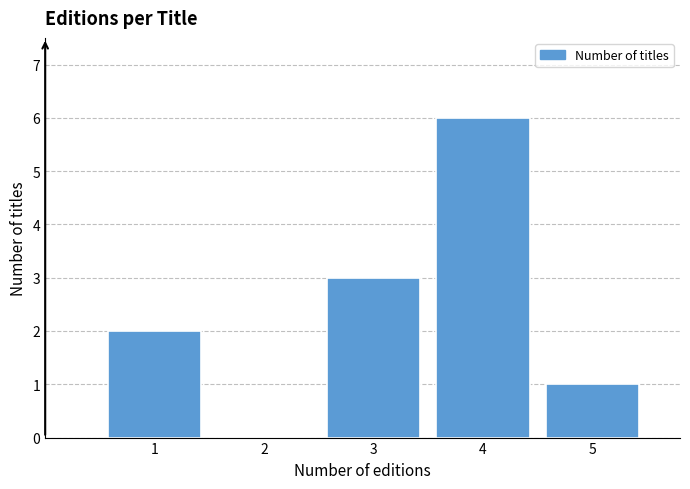

Which range on the x-axis has the tallest bar?

3.5 to 4.5